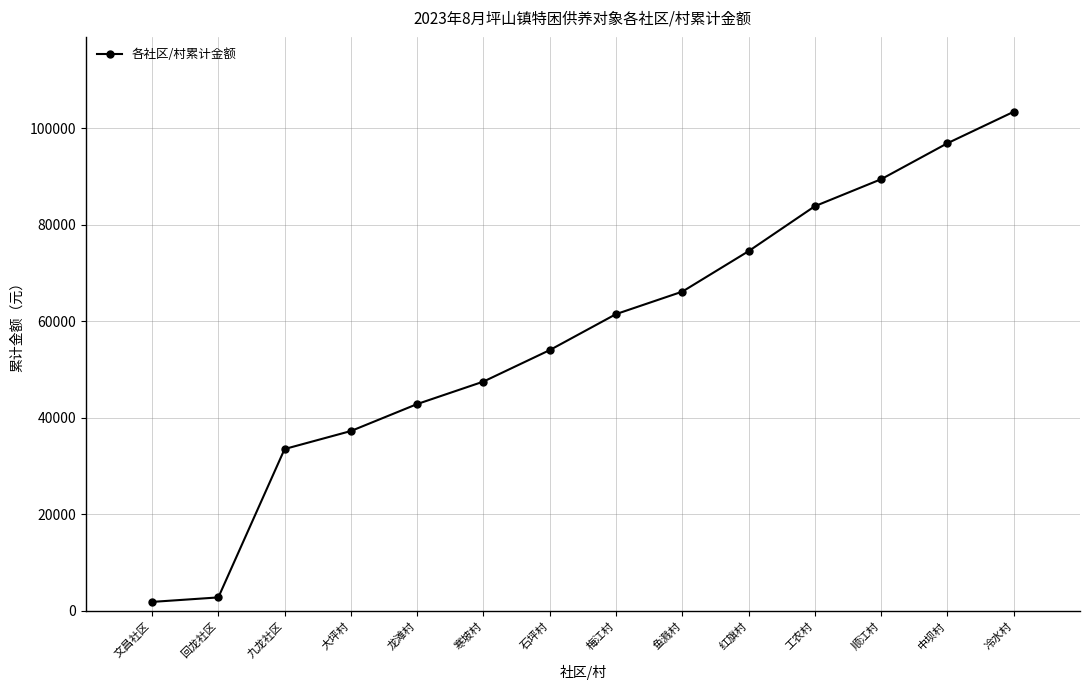

Approximately how many times larger is the value at 梅江村 compared to 回龙社区?

22.0